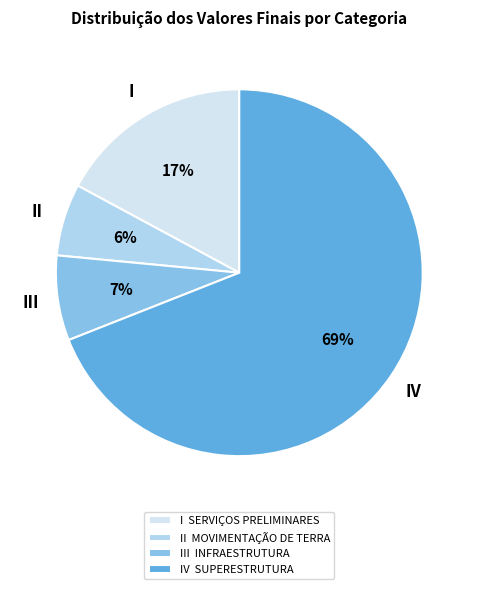

Is the sum of II MOVIMENTAÇÃO DE TERRA and I SERVIÇOS PRELIMINARES greater than half?

No